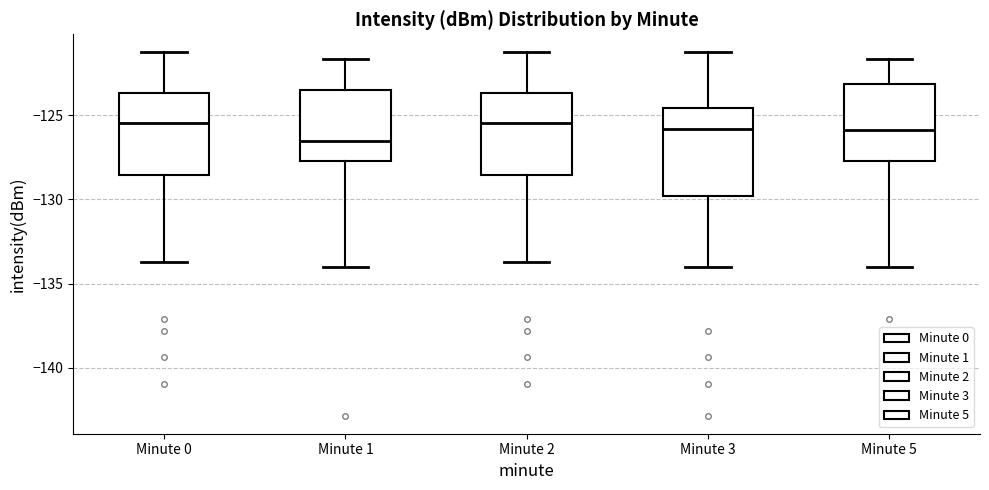

Where is the lower edge of the box for Minute 5 on the y-axis? The values are not printed on the chart, so give them approximately, as read against the axis.

-127.5